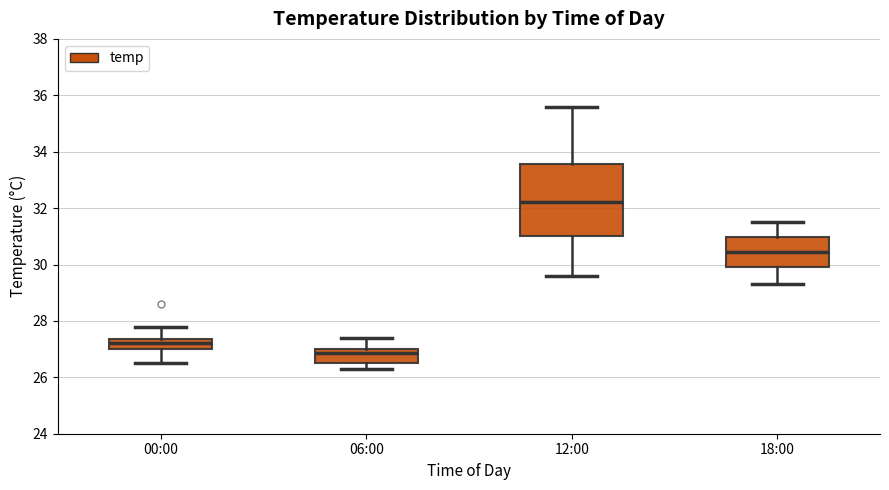

Which box is the tallest, from its lower edge to its upper edge?

12:00